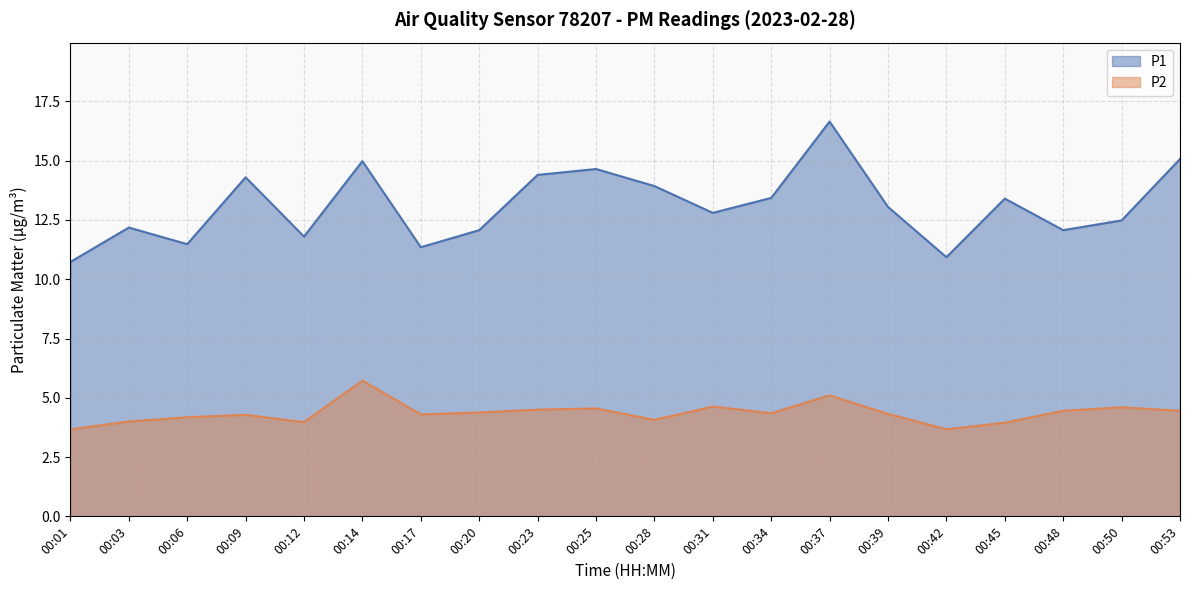

What is the greatest value displayed?

16.6